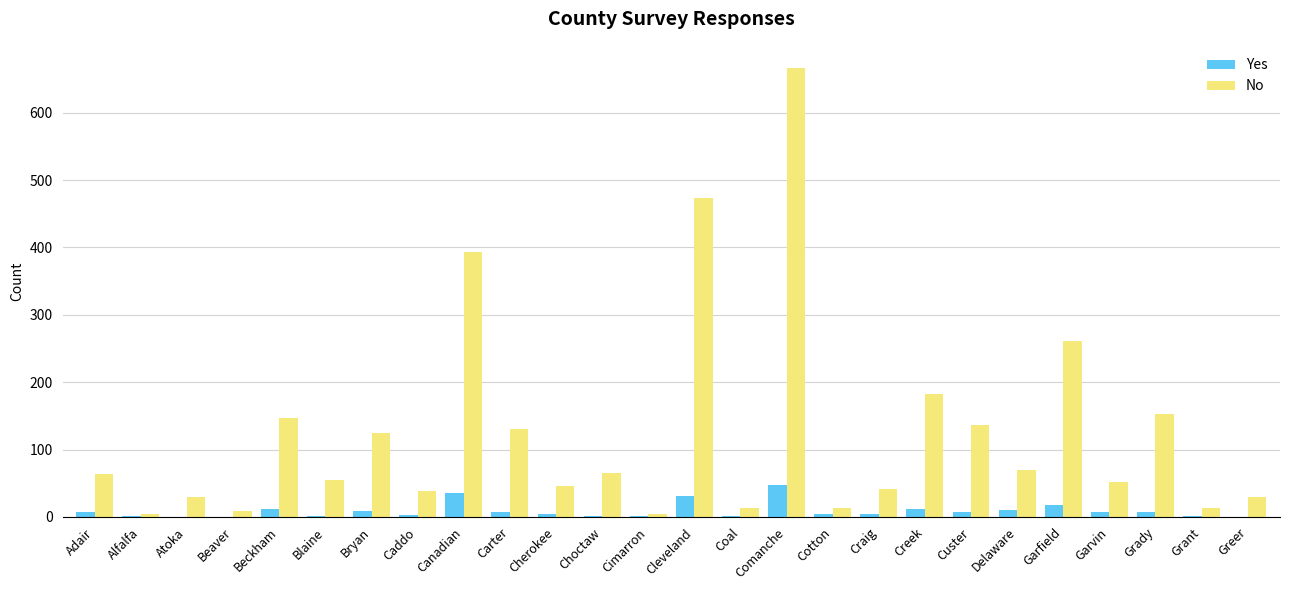

The No series shows 261 at Garfield. True or false?

True